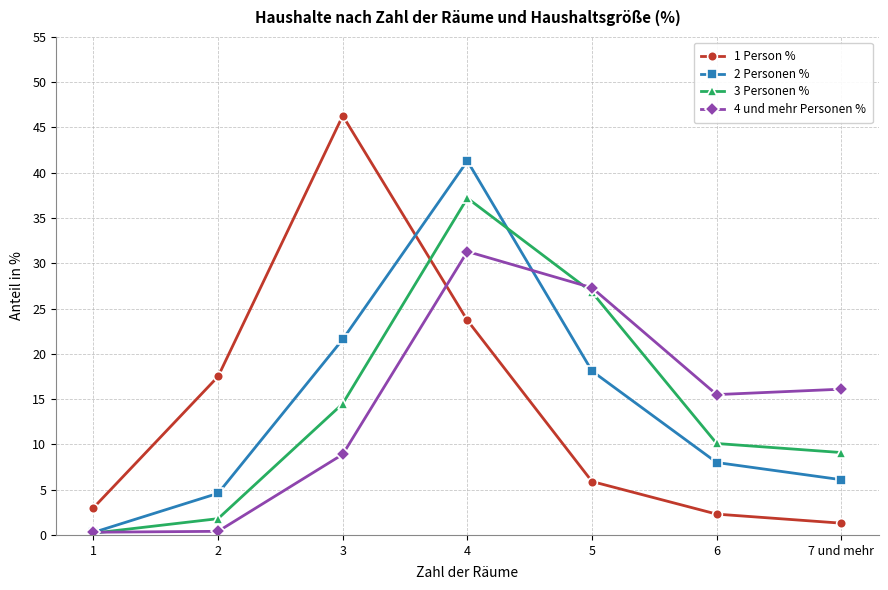

Is the value of 4 und mehr Personen % at 5 greater than the value of 3 Personen % at 1?

Yes